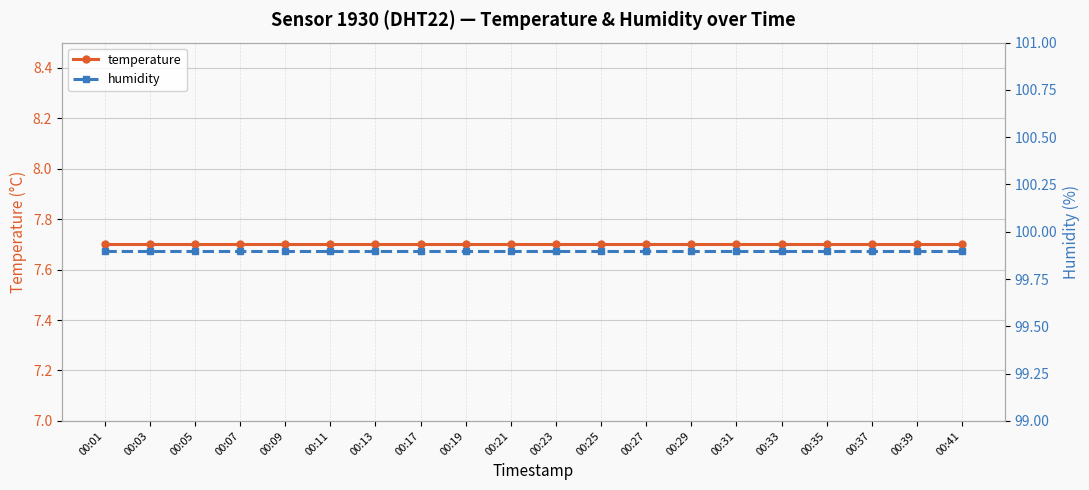

Count the number of categories in the chart.

20